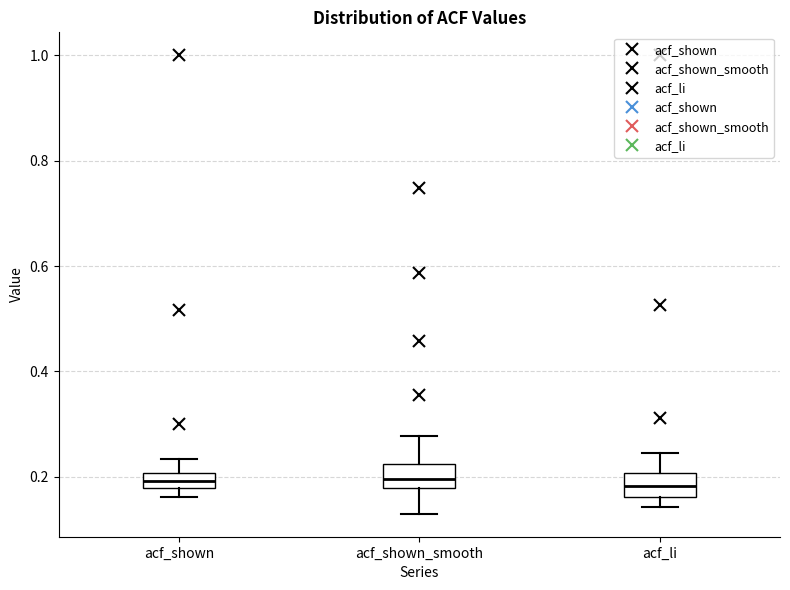

Where is the upper edge of the box for acf_shown_smooth on the y-axis? The values are not printed on the chart, so give them approximately, as read against the axis.

0.22